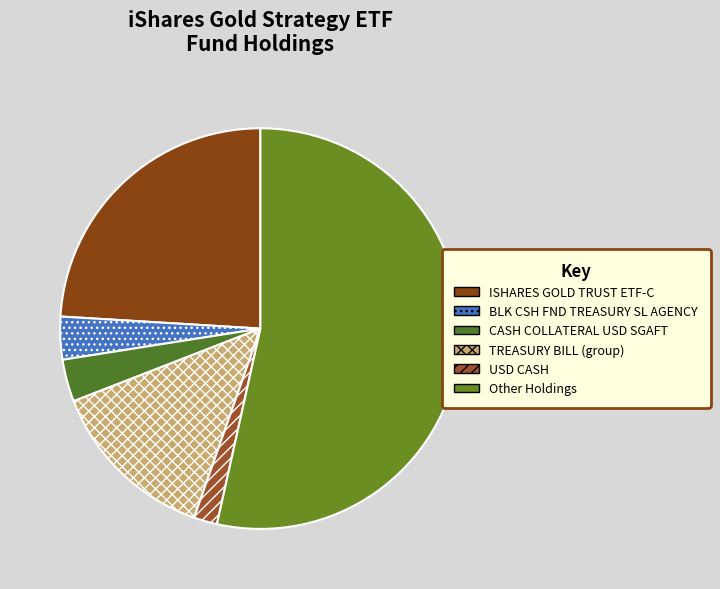

What percentage is the Other Holdings slice, to the nearest percent?

53%